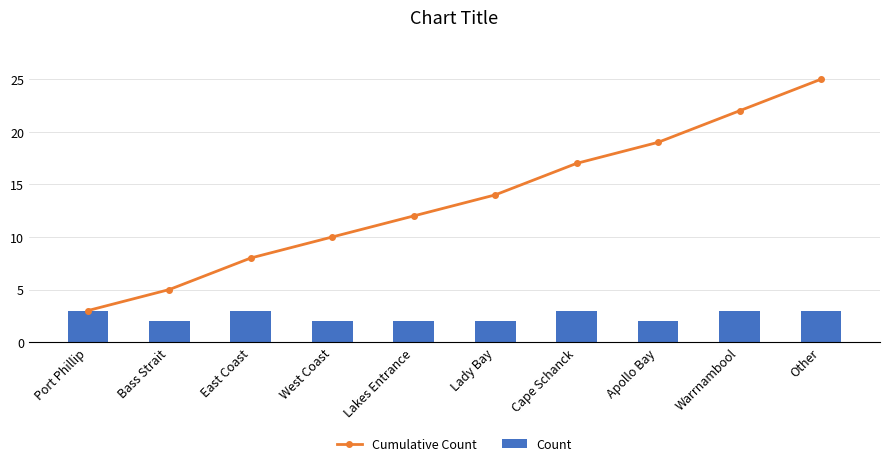

Which series changed the most between West Coast and Lady Bay?

Cumulative Count